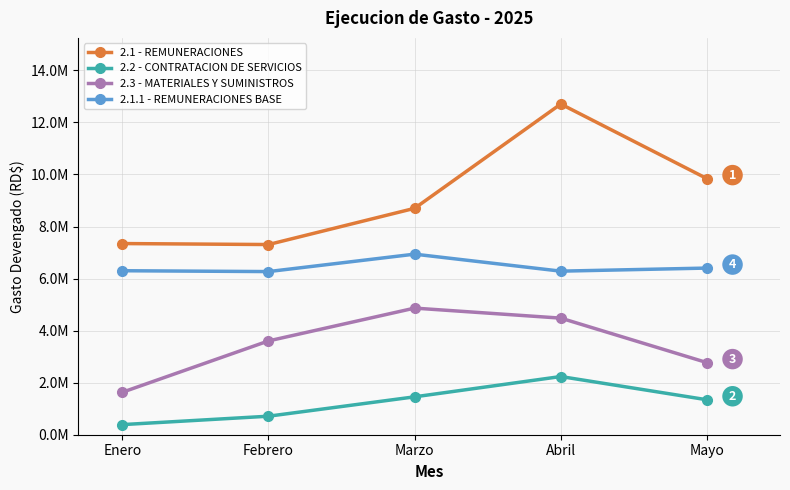

What is the value of the 2.1 - REMUNERACIONES point at the 4th from the left?

12705844.1